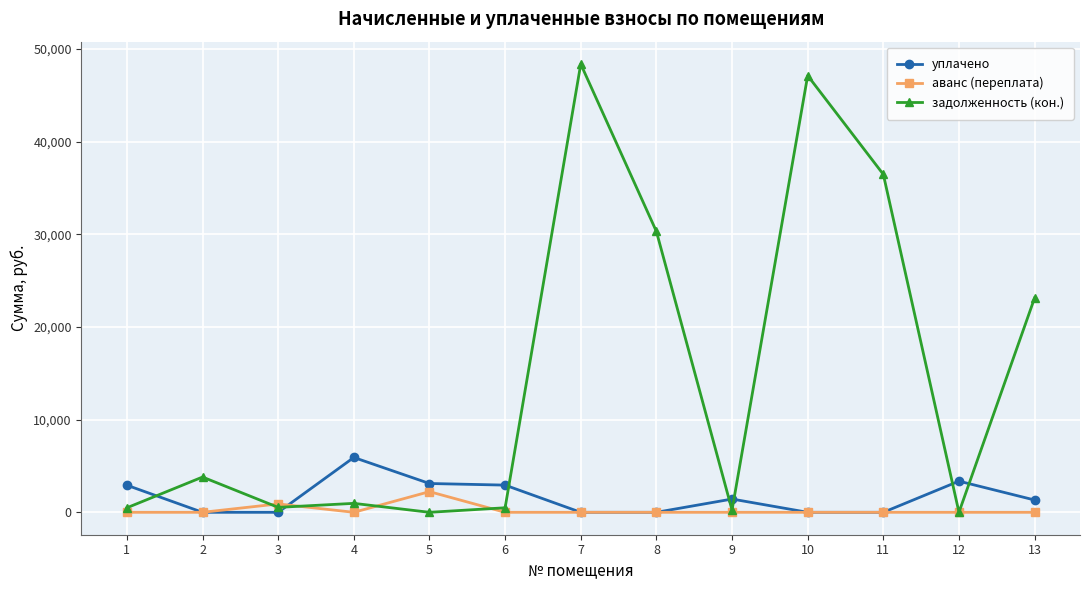

How many series are shown in this chart?

3